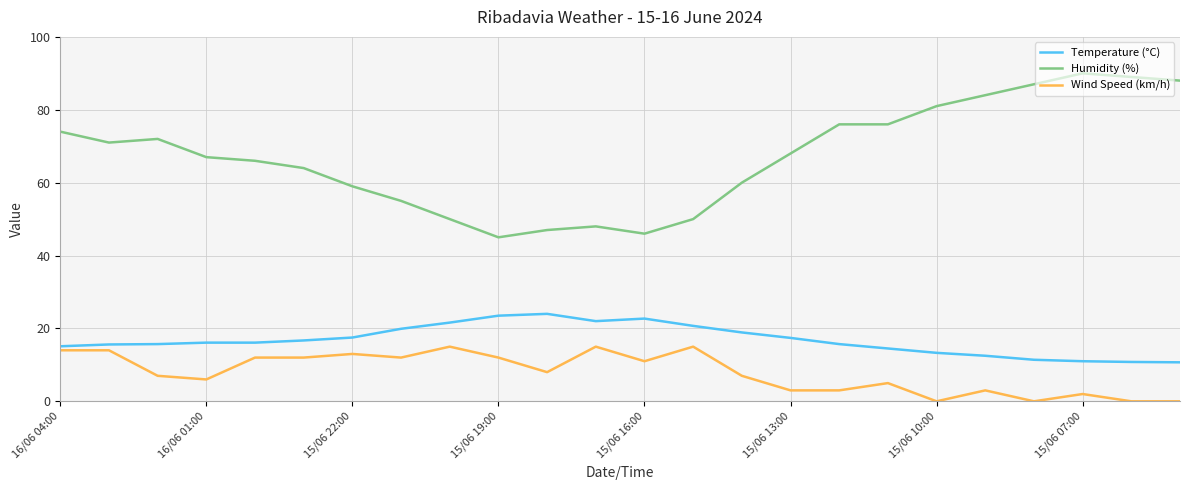

True or false: Humidity (%) and Wind Speed (km/h) cross at least once.

False